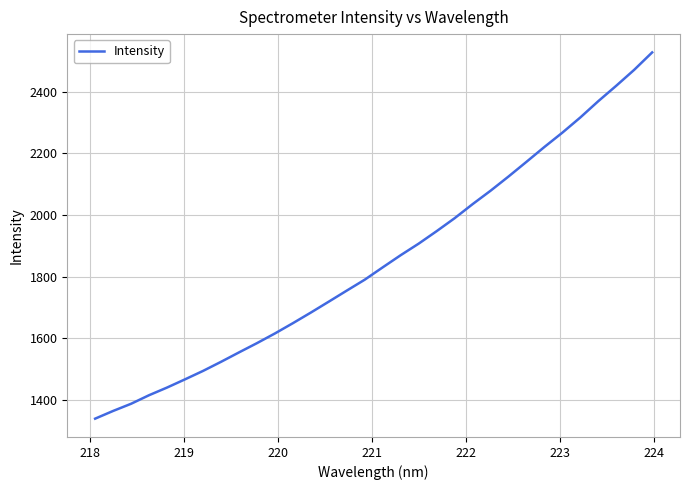

What is the difference between the maximum and minimum values?

1187.7